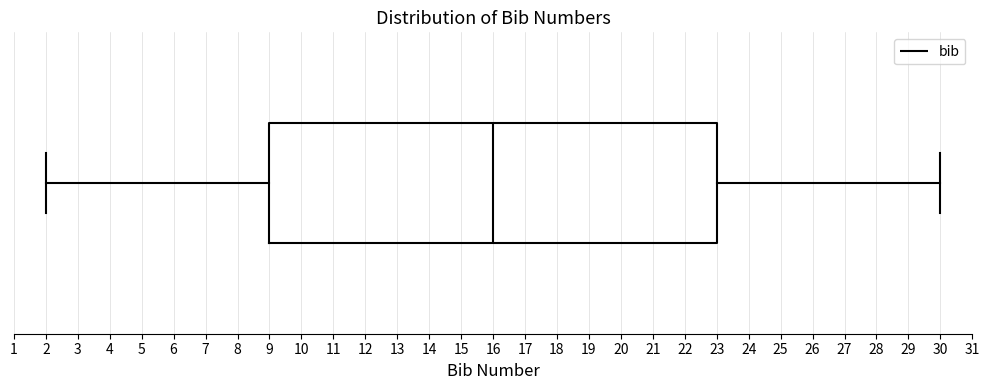

Read this box plot against the x-axis: the position of the median line, the range covered by the box, and the ends of both whiskers. The values are not printed on the chart, so give them approximately, as read against the axis.

median 16, box 9 to 23, whiskers 2 to 30